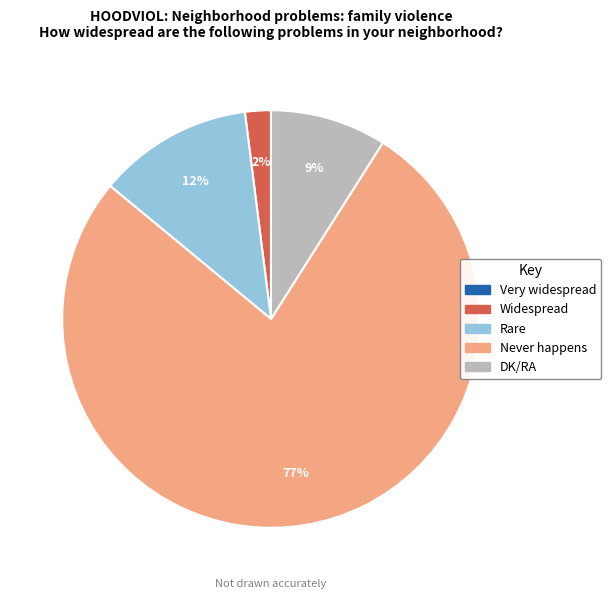

What percentage is the Widespread slice, to the nearest percent?

2%